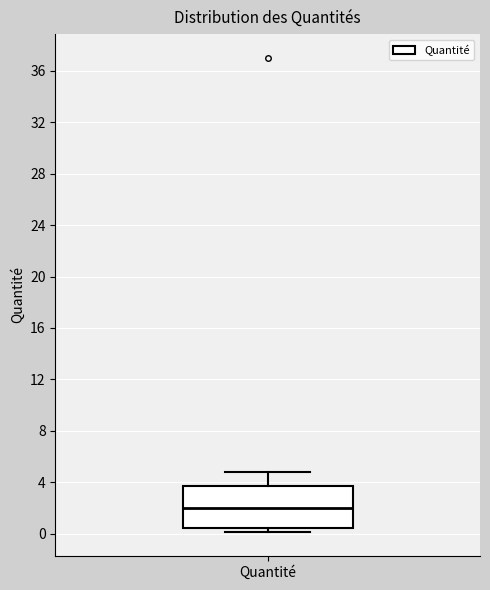

Transcribe this box plot: give where the median line is, the range the box spans, and where the two whiskers end, as read against the y-axis. The values are not printed on the chart, so give them approximately, as read against the axis.

median 2.0, box 0.5 to 3.5, whiskers 0.0 to 5.0